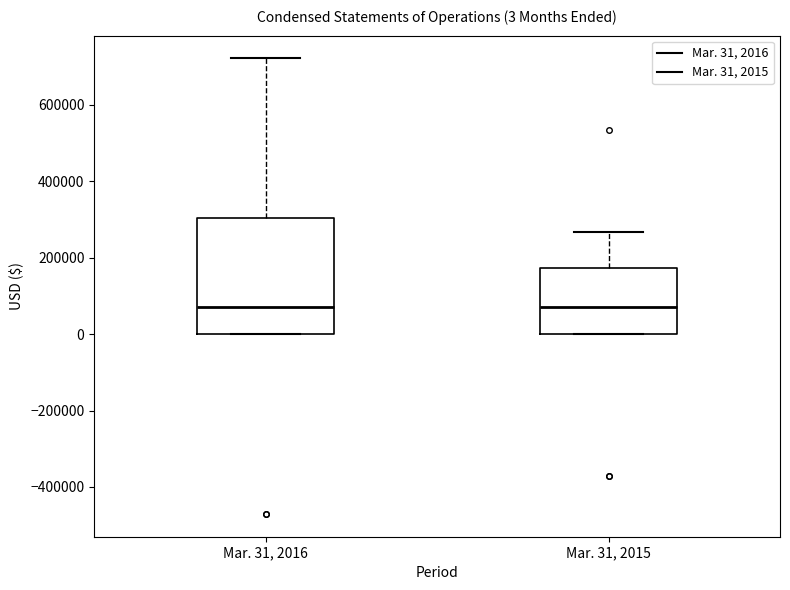

Comparing the boxes themselves (not the whiskers), which one is the tallest?

Mar. 31, 2016